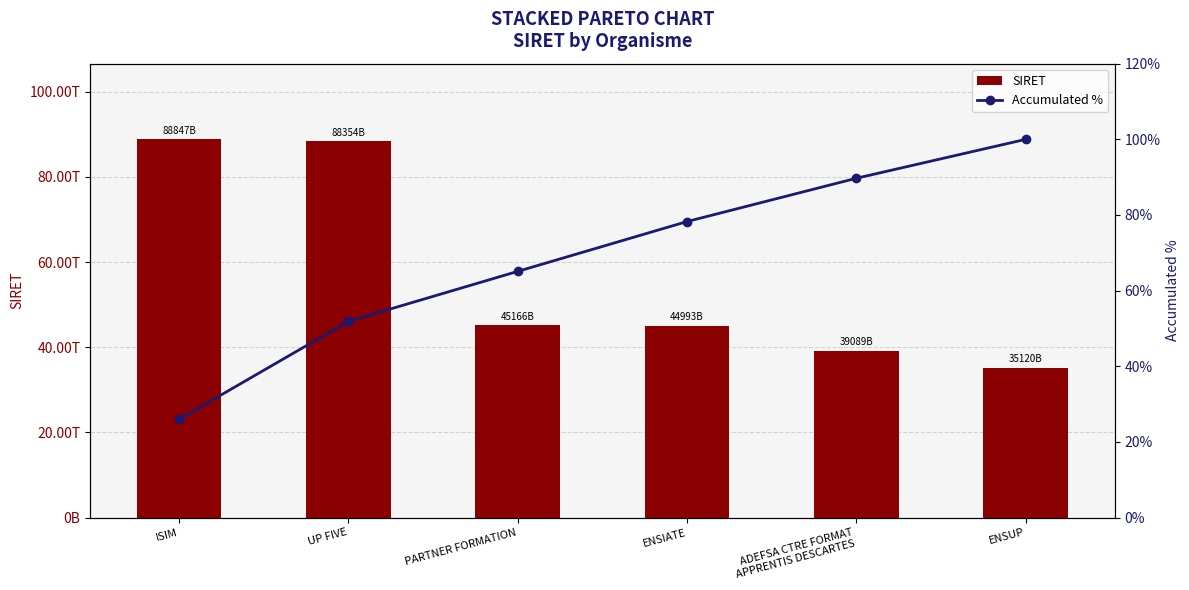

What is the difference between the SIRET values at ENSIATE and ADEFSA CTRE FORMAT
APPRENTIS DESCARTES?

5903535799960.0